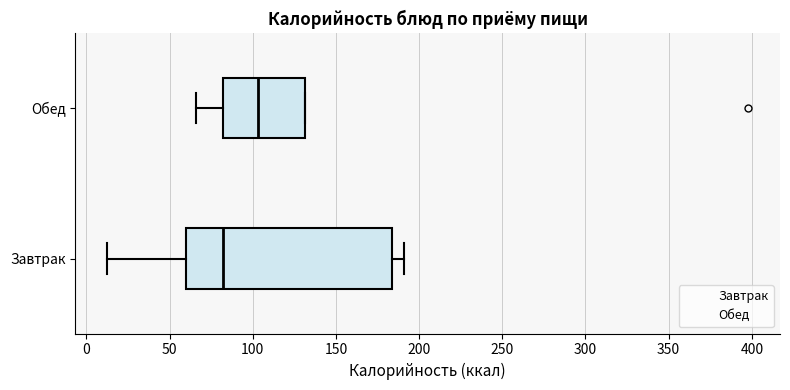

Which box has the furthest to the right median line?

Обед